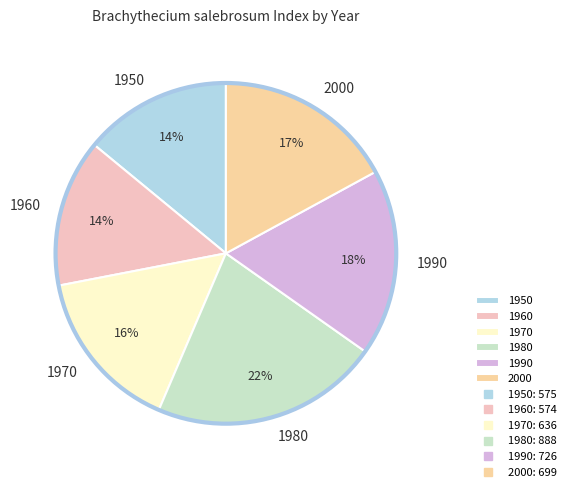

What percentage is the 1970 slice, to the nearest percent?

16%